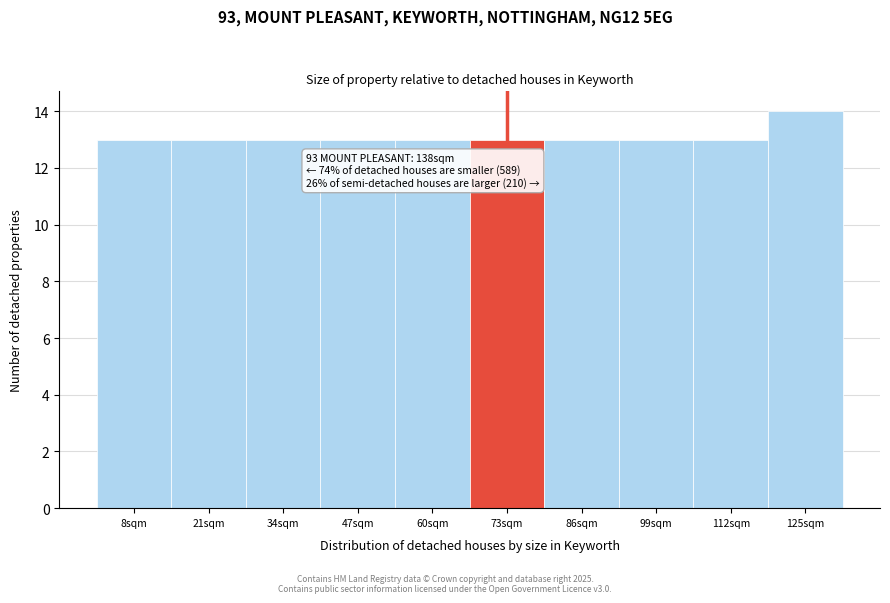

Reading right to left, list all the values displayed in this chart.

14	13	13	13	13	13	13	13	13	13